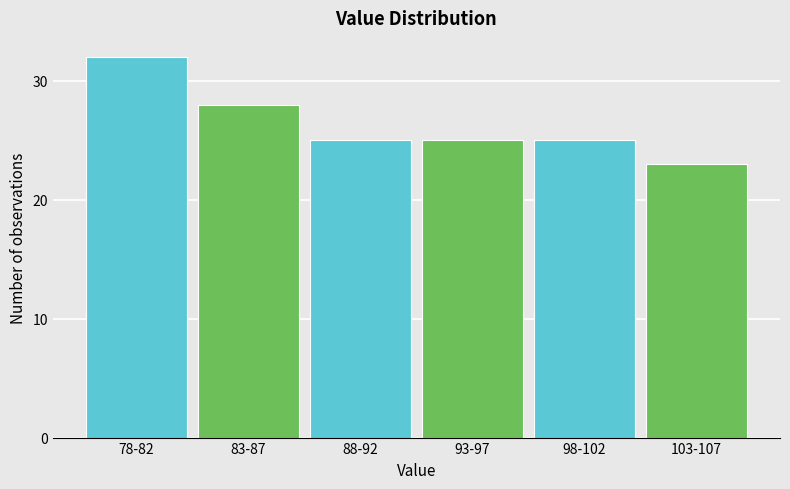

Reading left to right, extract all data points from this chart.

78-82=32	83-87=28	88-92=25	93-97=25	98-102=25	103-107=23